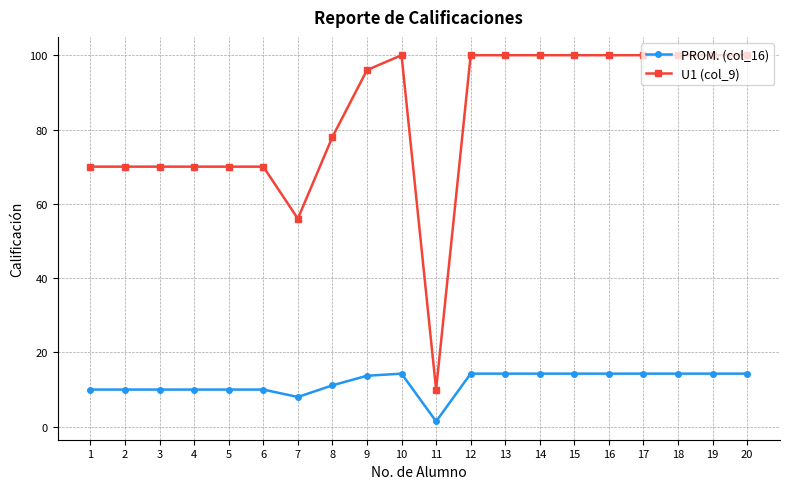

At how many categories does at least one series exceed 49?

19